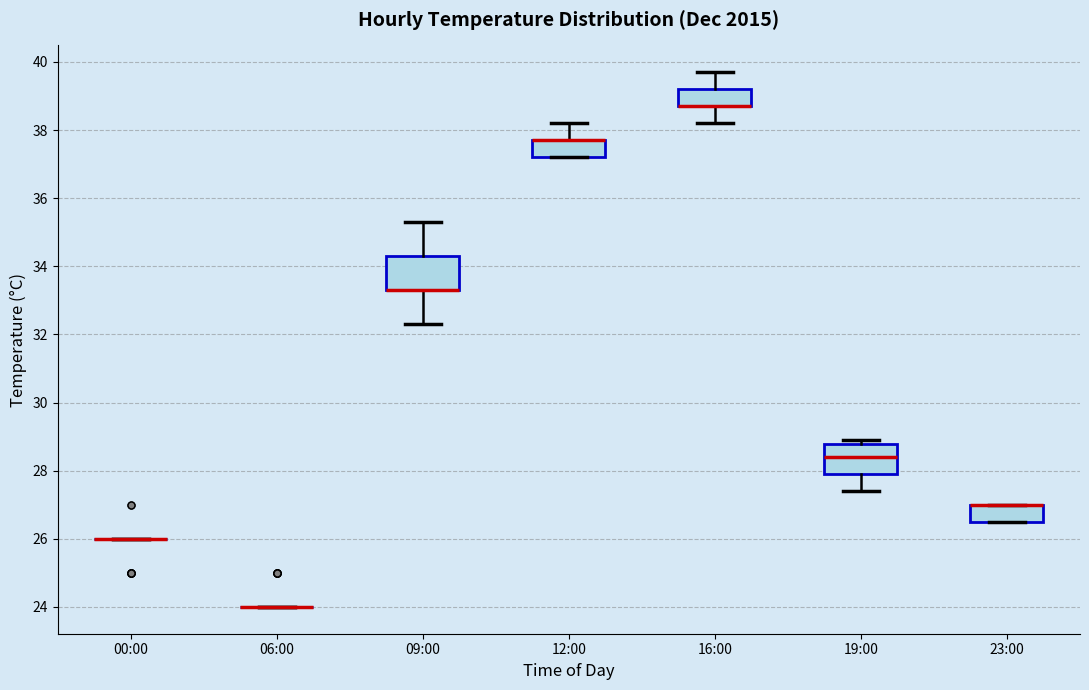

Reading left to right, read every box against the y-axis: the position of its median line, the range the box covers, and the ends of its whiskers. The values are not printed on the chart, so give them approximately, as read against the axis.

00:00: box collapsed to a line at 26.0, whiskers 26.0 to 26.0
06:00: box collapsed to a line at 24.0, whiskers 24.0 to 24.0
09:00: median 33.4 (drawn on the box's lower edge), box 33.4 to 34.4, whiskers 32.4 to 35.4
12:00: median 37.8 (drawn on the box's upper edge), box 37.2 to 37.8, whiskers 37.2 to 38.2
16:00: median 38.8 (drawn on the box's lower edge), box 38.8 to 39.2, whiskers 38.2 to 39.8
19:00: median 28.4, box 28.0 to 28.8, whiskers 27.4 to 29.0
23:00: median 27.0 (drawn on the box's upper edge), box 26.6 to 27.0, whiskers 26.6 to 27.0